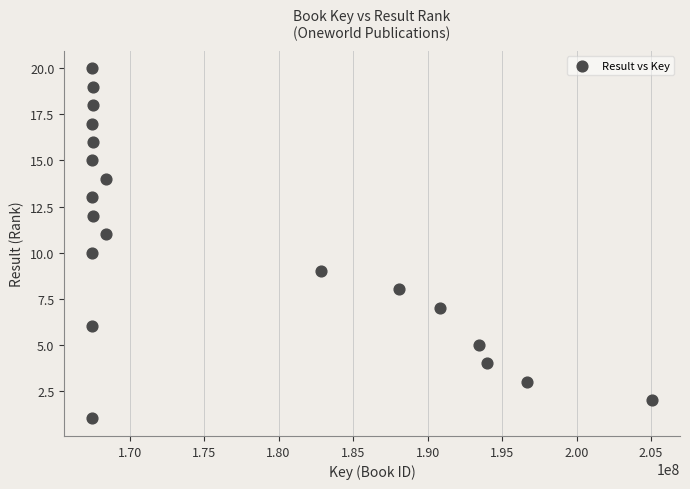

What is the range of Y values (max minus min)?

19